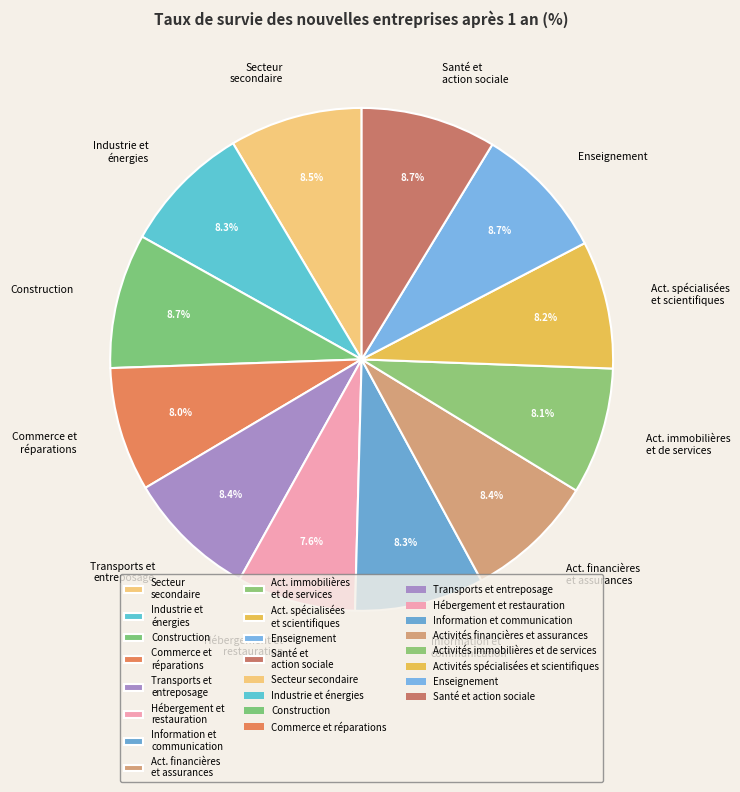

Approximately how many times larger is the value at Information et communication compared to Commerce et réparations?

1.0